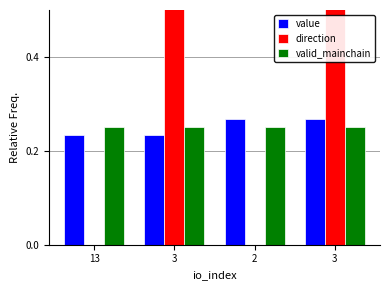

What is the maximum value for direction?

1.0